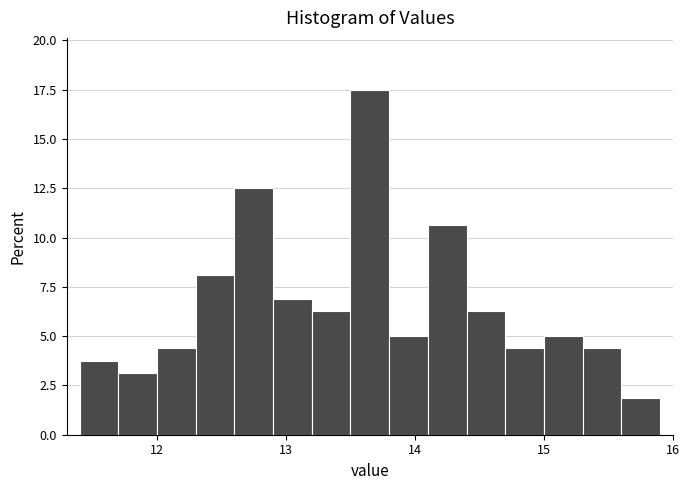

Read against the x-axis, roughly where is the centre of the tallest bar?

13.7